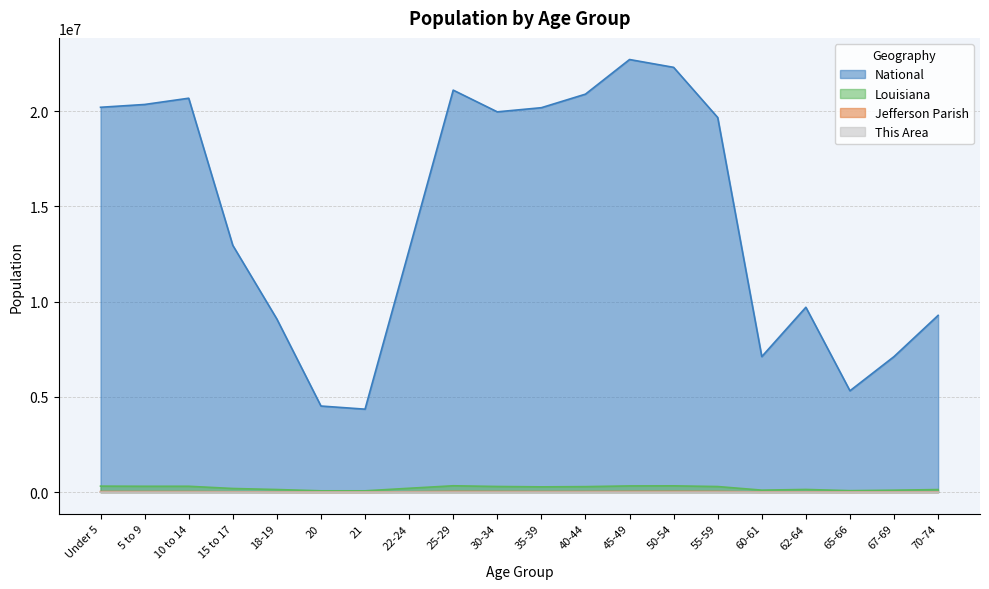

What is the total value across all series at 50-54?

22661209